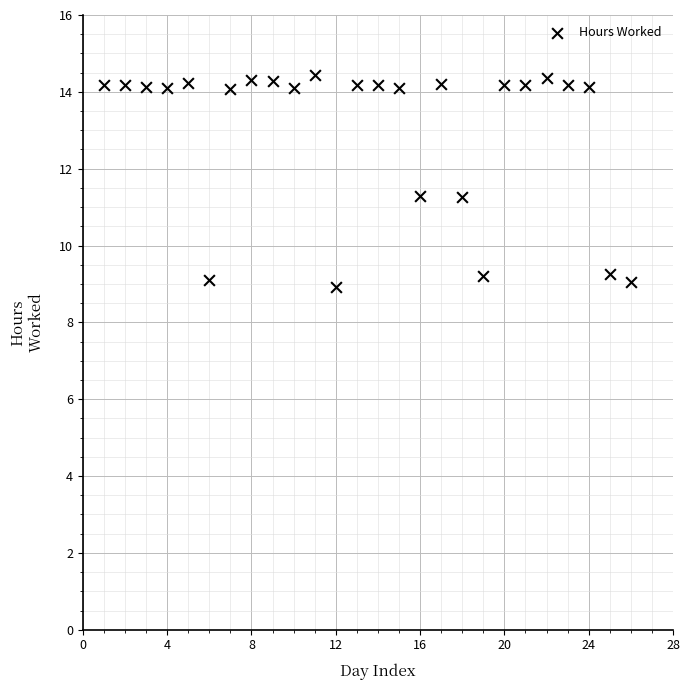

What is the range of Y values (max minus min)?

5.5